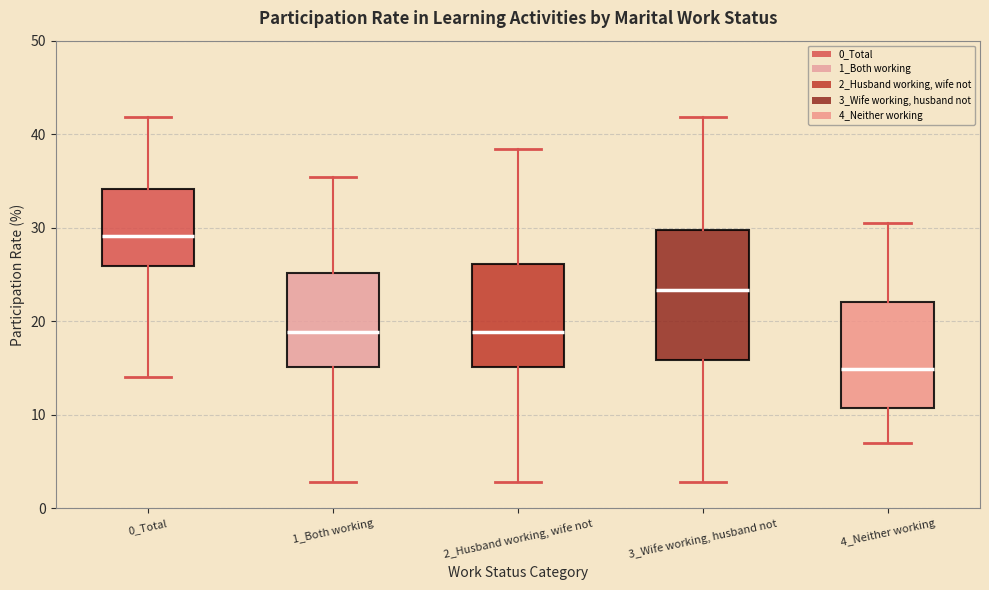

Where does the median line of the box for 0_Total sit on the y-axis? The values are not printed on the chart, so give them approximately, as read against the axis.

29